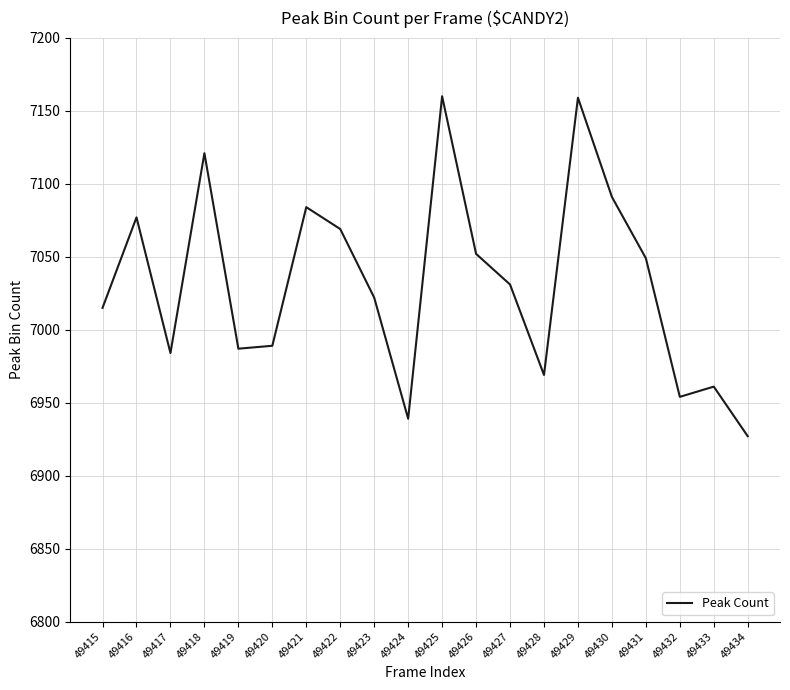

What is the ratio of the value at 49428 to the value at 49421?

1.0